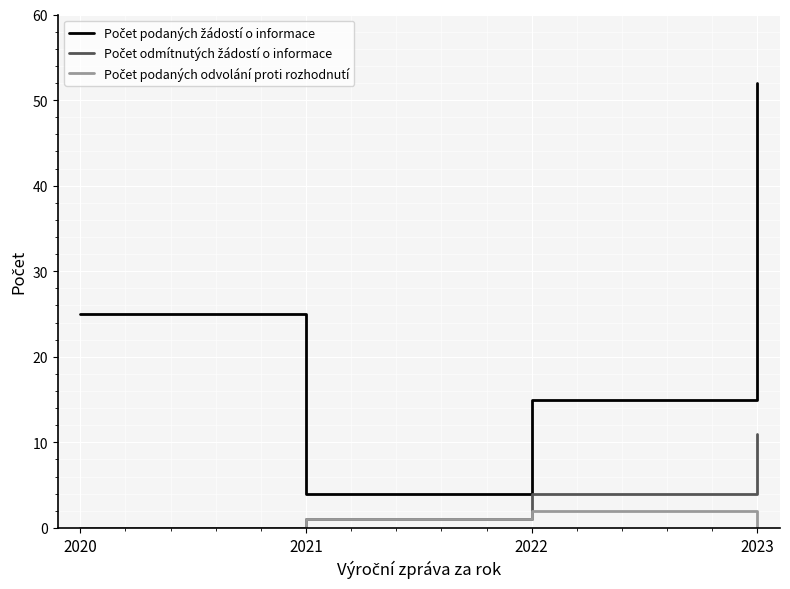

How many categories are shown in the chart?

4